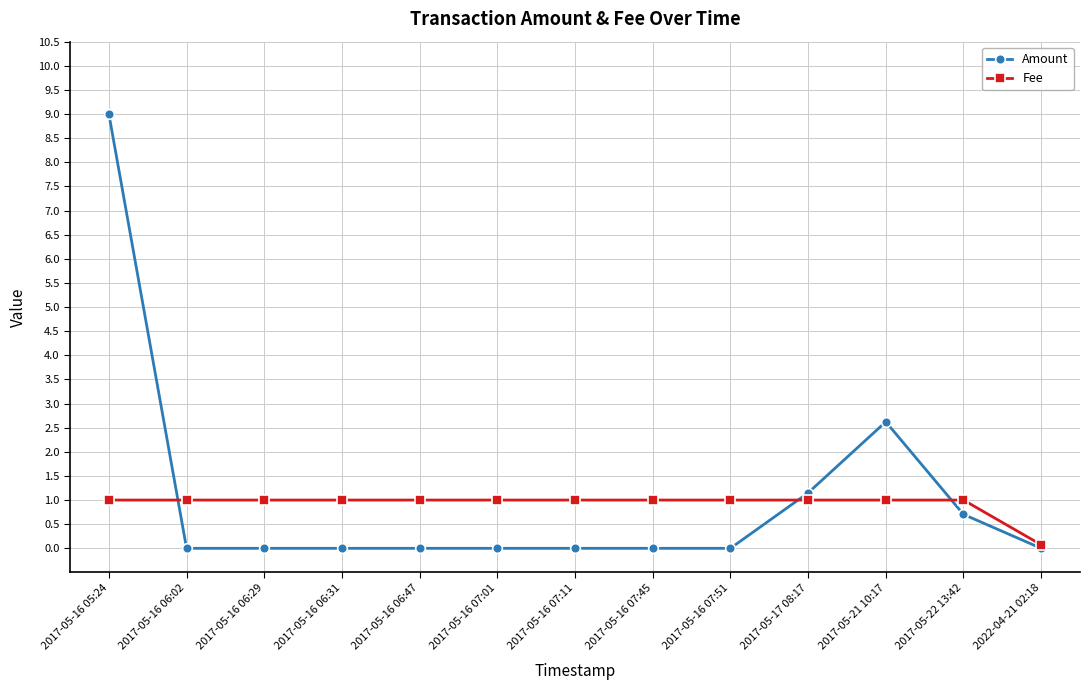

At 2017-05-16 06:02, list the series in order from smallest to largest.

Amount, Fee